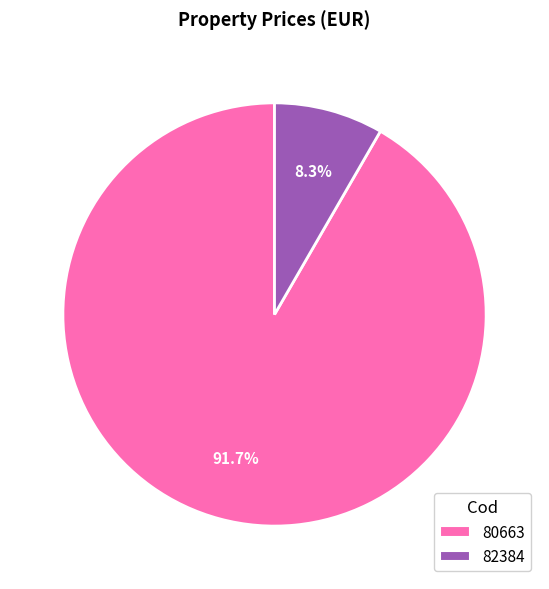

To the nearest percent, what is the difference between the 82384 and 80663 slice percentages?

83%